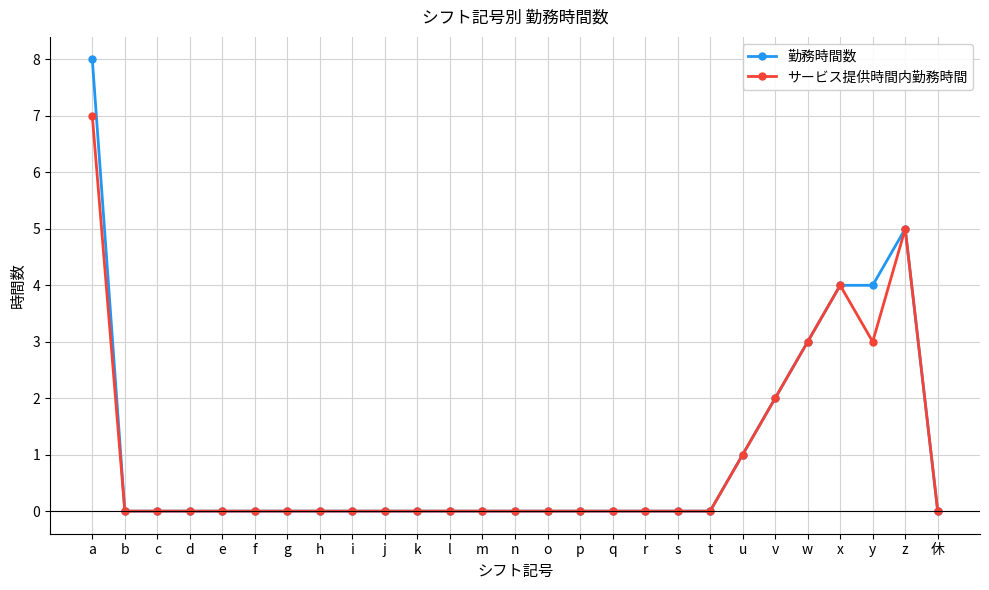

What is the highest value of the サービス提供時間内勤務時間 series?

7